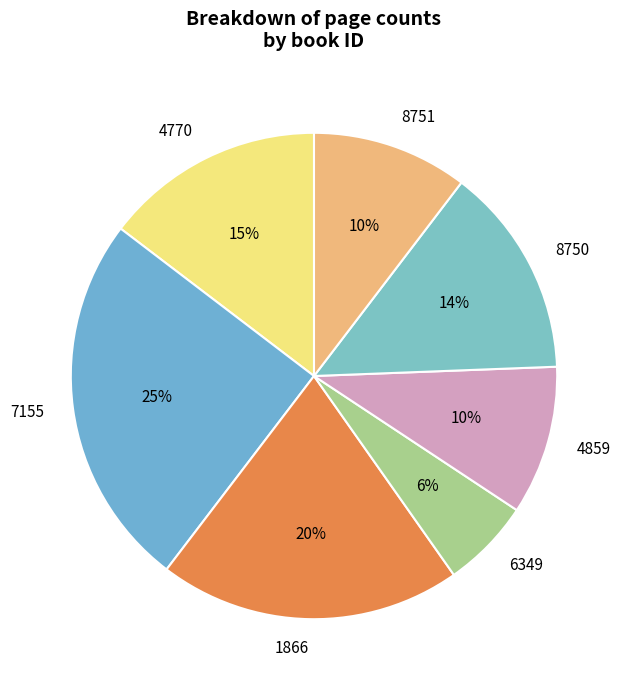

How many slices are in this pie chart?

7